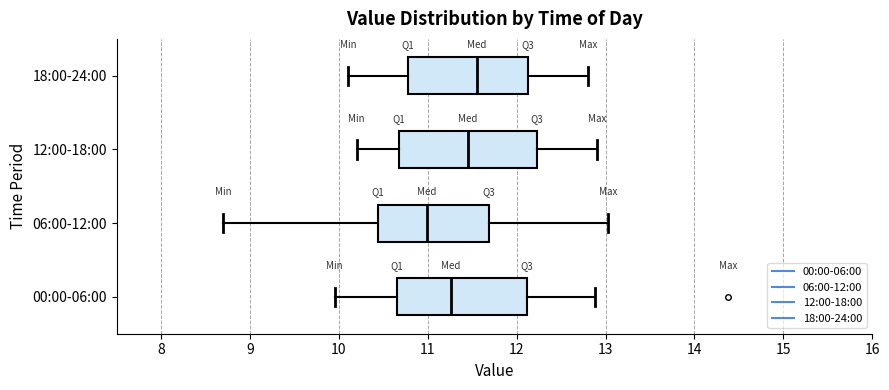

Which box has the furthest to the left median line?

06:00-12:00